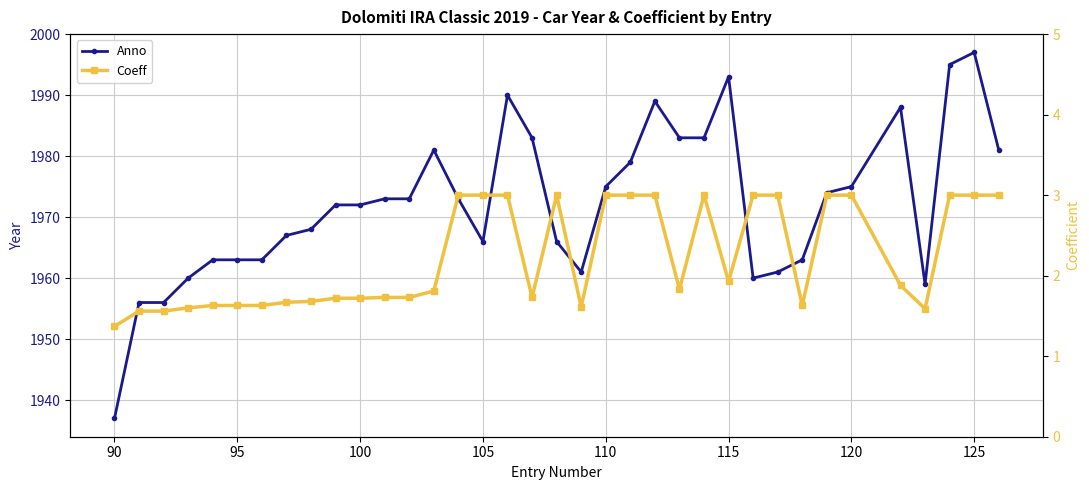

What is the approximate value of Anno at 100?

1972.0